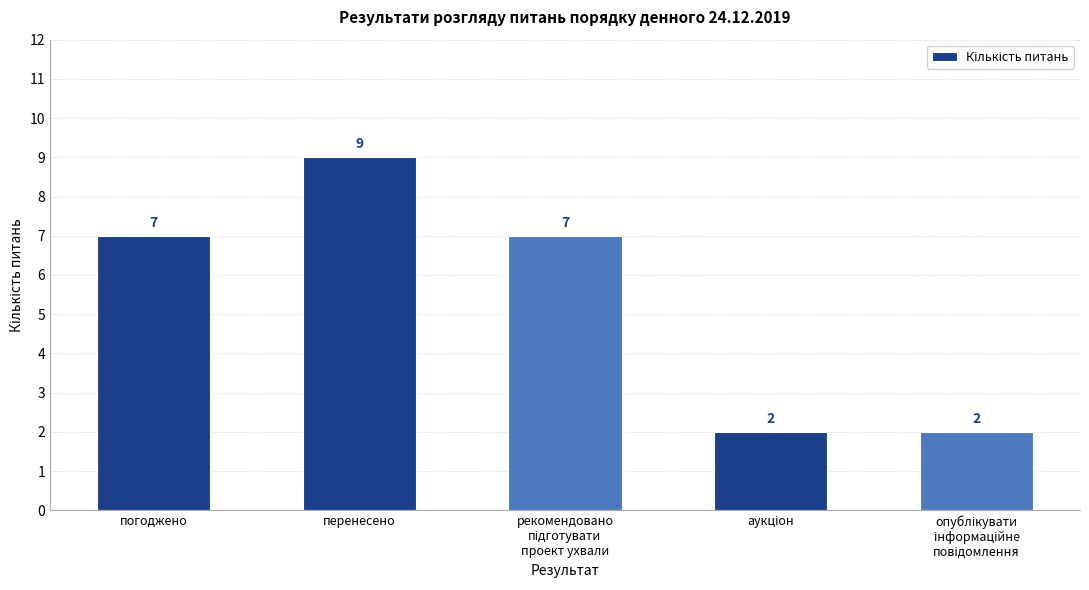

Reading left to right, extract all data points from this chart.

7	9	7	2	2